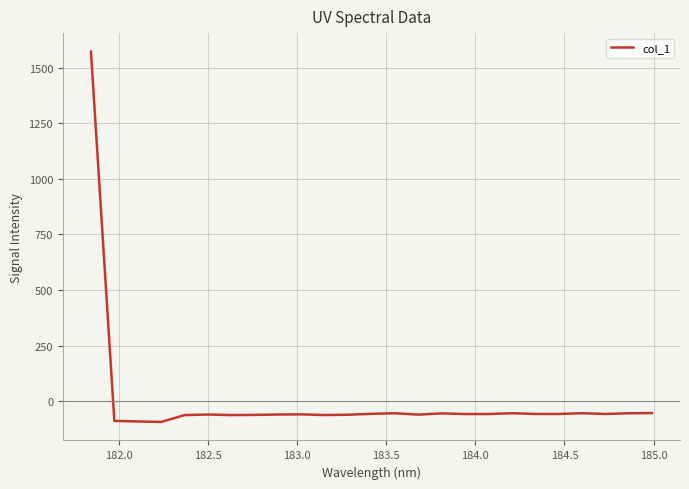

What is the difference between the maximum and minimum values?

1664.5